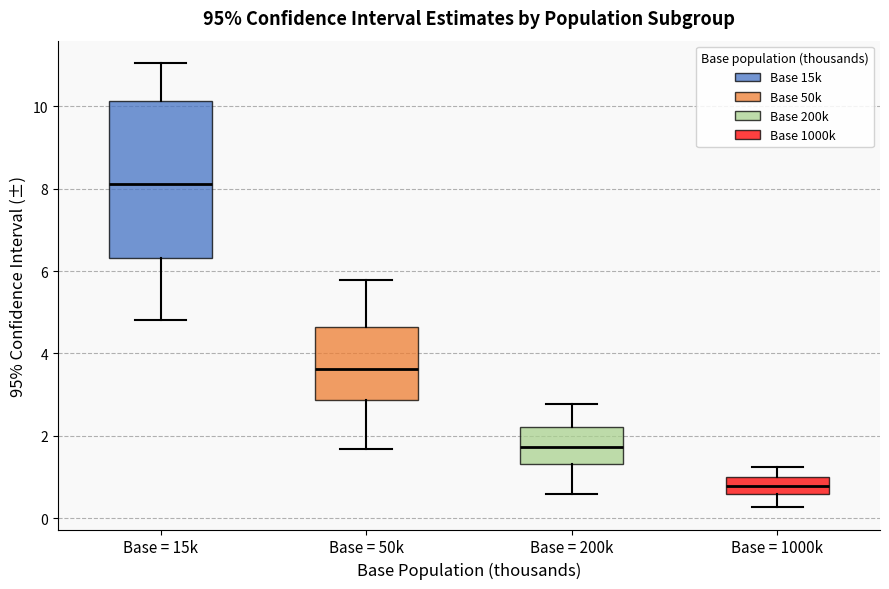

Reading left to right, read every box against the y-axis: the position of its median line, the range the box covers, and the ends of its whiskers. The values are not printed on the chart, so give them approximately, as read against the axis.

Base = 15k: median 8.2, box 6.4 to 10.2, whiskers 4.8 to 11.0
Base = 50k: median 3.6, box 2.8 to 4.6, whiskers 1.6 to 5.8
Base = 200k: median 1.8, box 1.4 to 2.2, whiskers 0.6 to 2.8
Base = 1000k: median 0.8, box 0.6 to 1.0, whiskers 0.2 to 1.2